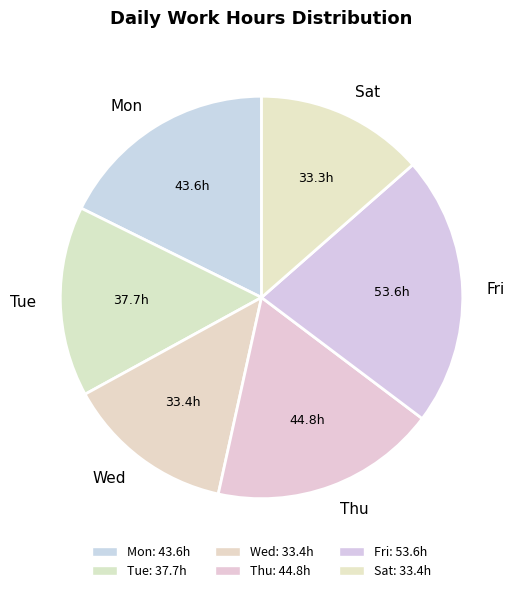

Is it true that Sat is 24% of the pie?

False